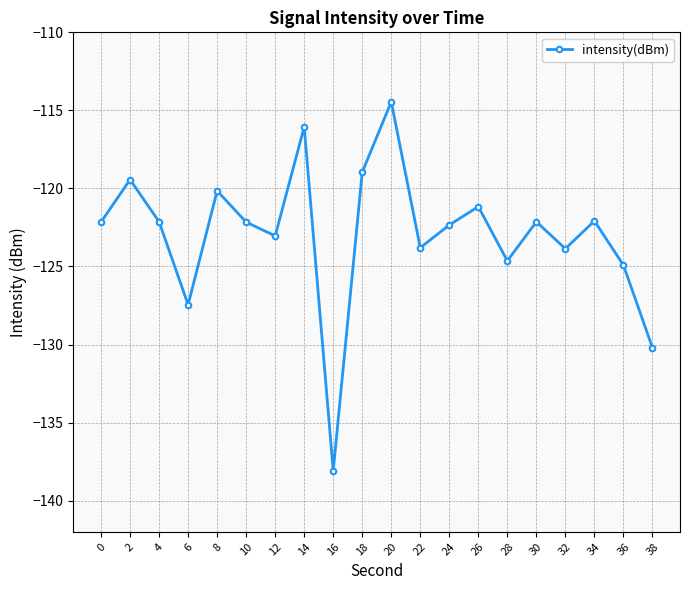

What is the sum of the values at 8 and 28?

-244.8